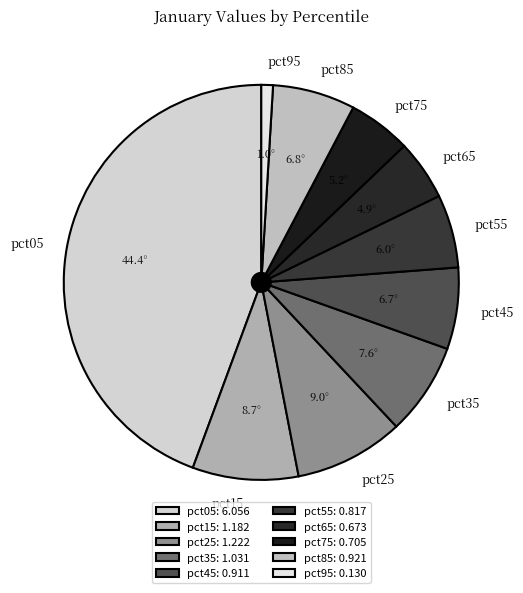

Which slice is the largest?

pct05